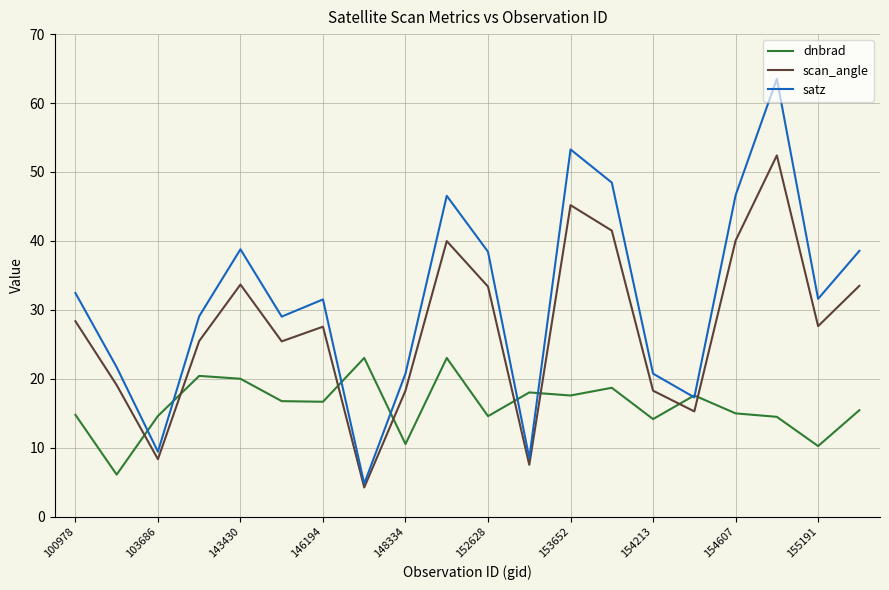

What is the smallest value displayed?

4.2